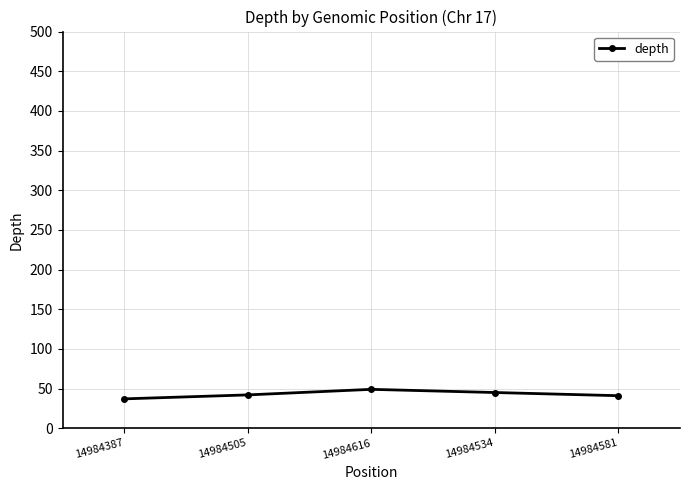

True or false: the data shows 42 at 14984505.

True